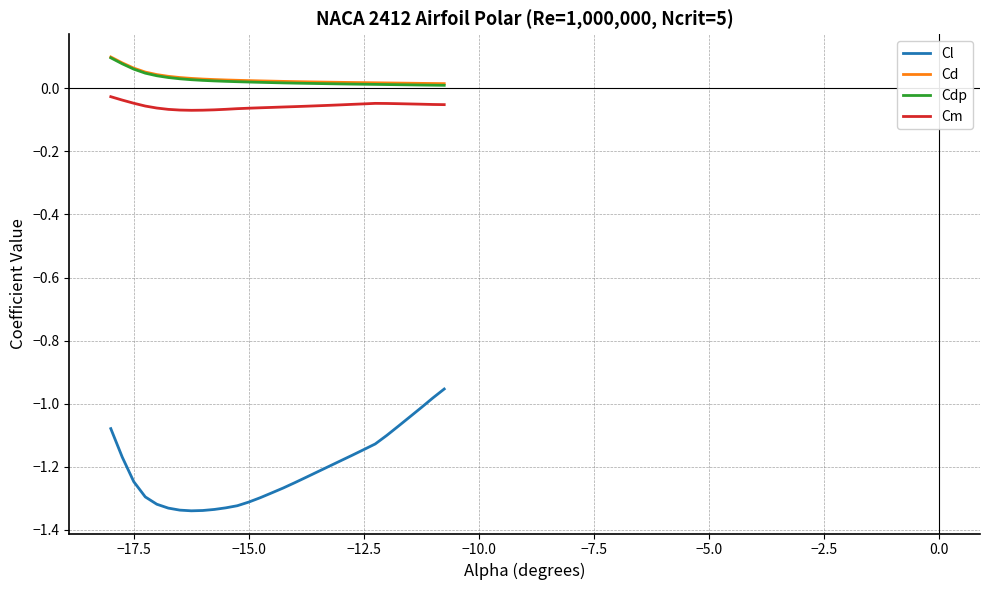

What are all the series names shown in the legend?

Cl, Cd, Cdp, Cm